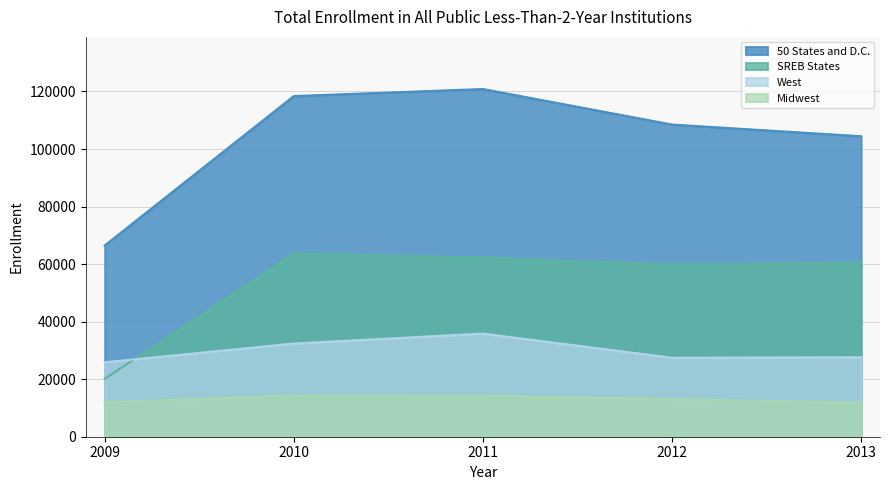

The value of Midwest at 2013 is 11752. True or false?

True